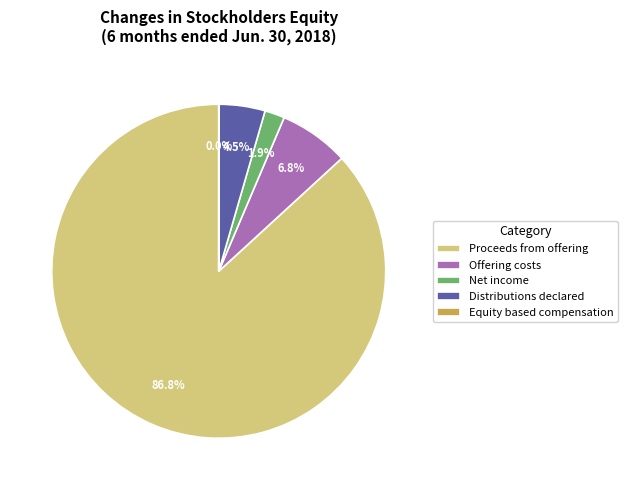

What is the ratio of the value at Distributions declared to the value at Proceeds from offering?

0.1